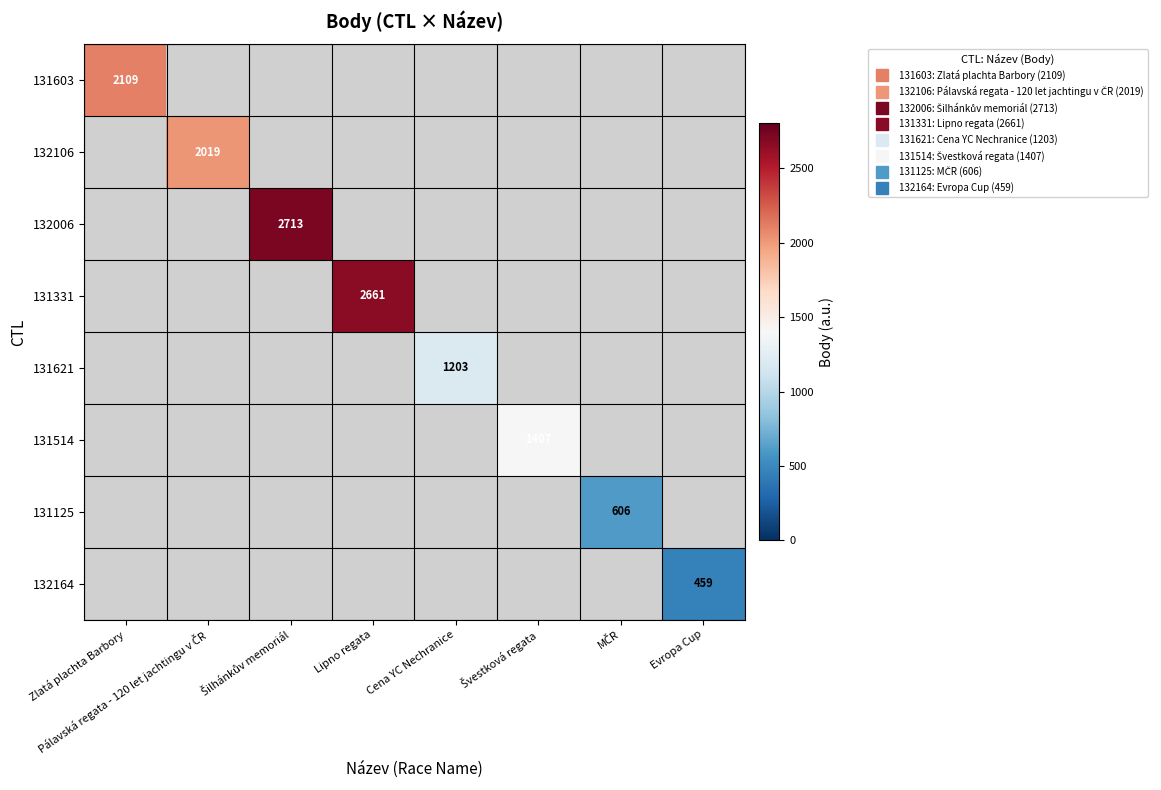

Is the value of 131125 at Šilhánkův memoriál greater than the value of 132006 at Evropa Cup?

No